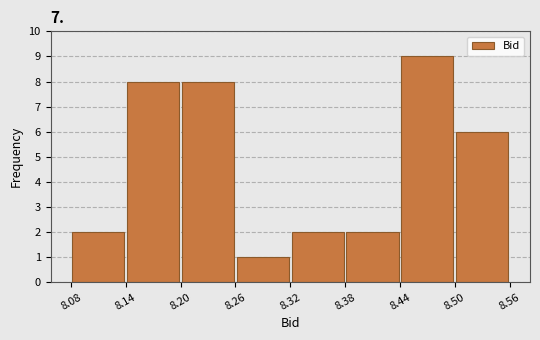

Reading left to right, transcribe this chart: for each bar, give the range it covers on the x-axis and its height. The values are not printed on the chart, so give them approximately, as read against the axis.

8.08 to 8.14: 2
8.14 to 8.20: 8
8.20 to 8.26: 8
8.26 to 8.32: 1
8.32 to 8.38: 2
8.38 to 8.44: 2
8.44 to 8.50: 9
8.50 to 8.56: 6